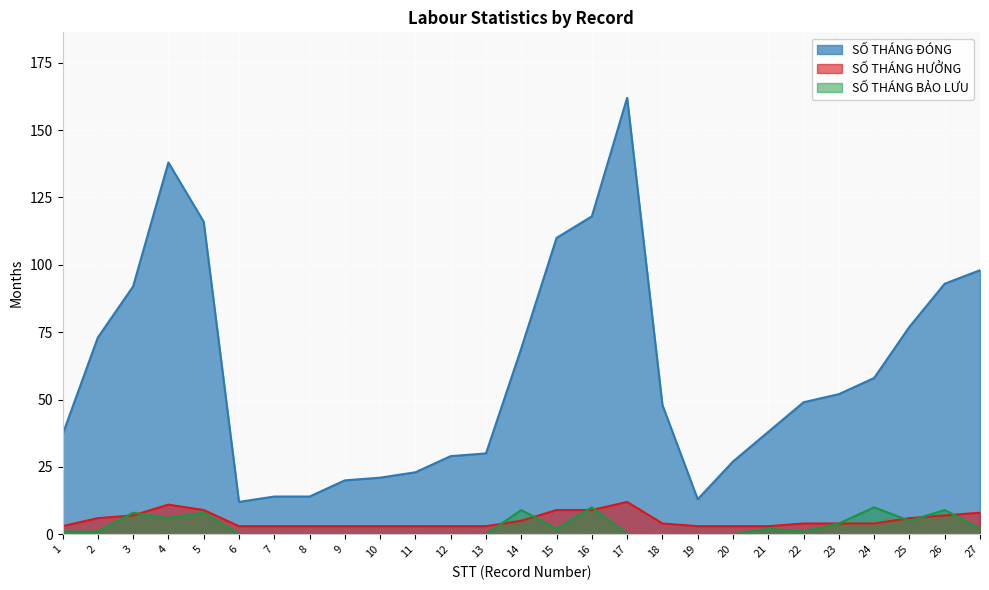

How many lines are shown in the chart?

3